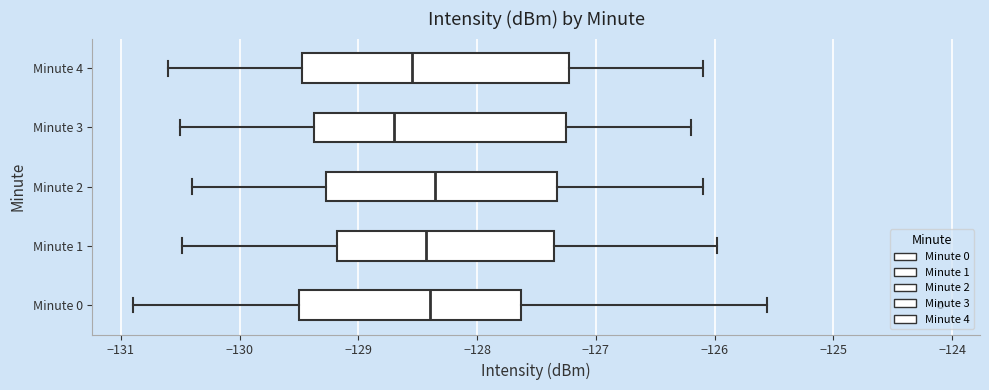

Reading bottom to top, read every box against the x-axis: the position of its median line, the range the box covers, and the ends of its whiskers. The values are not printed on the chart, so give them approximately, as read against the axis.

Minute 0: median -128.4, box -129.5 to -127.6, whiskers -130.9 to -125.6
Minute 1: median -128.4, box -129.2 to -127.3, whiskers -130.5 to -126.0
Minute 2: median -128.3, box -129.3 to -127.3, whiskers -130.4 to -126.1
Minute 3: median -128.7, box -129.4 to -127.2, whiskers -130.5 to -126.2
Minute 4: median -128.5, box -129.5 to -127.2, whiskers -130.6 to -126.1